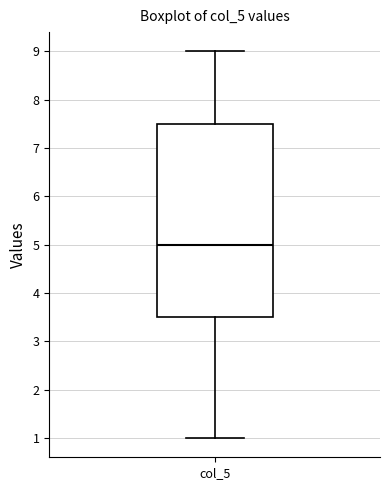

Transcribe this box plot: give where the median line is, the range the box spans, and where the two whiskers end, as read against the y-axis. The values are not printed on the chart, so give them approximately, as read against the axis.

median 5.0, box 3.5 to 7.5, whiskers 1.0 to 9.0